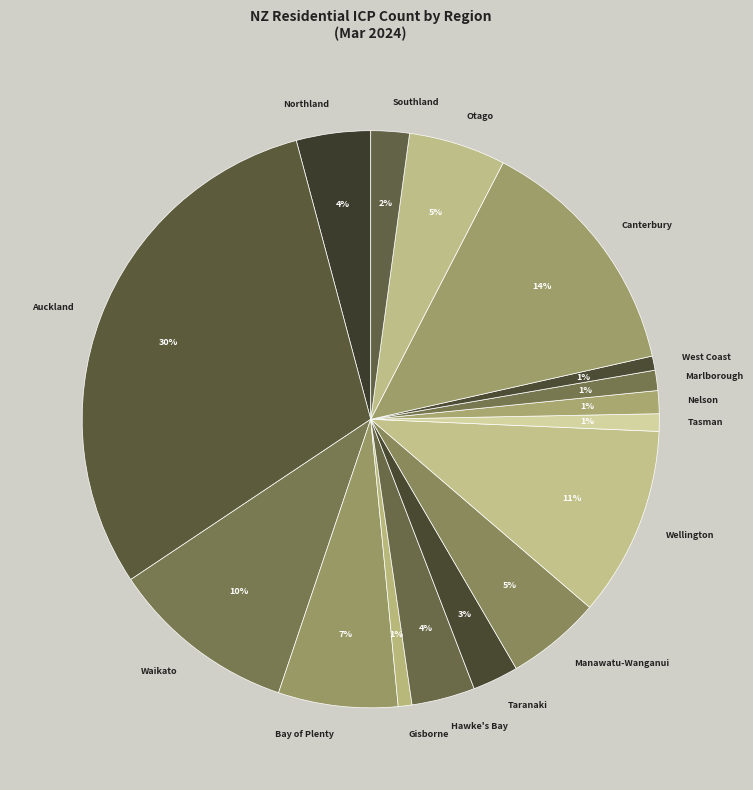

Count the number of slices in the pie.

16